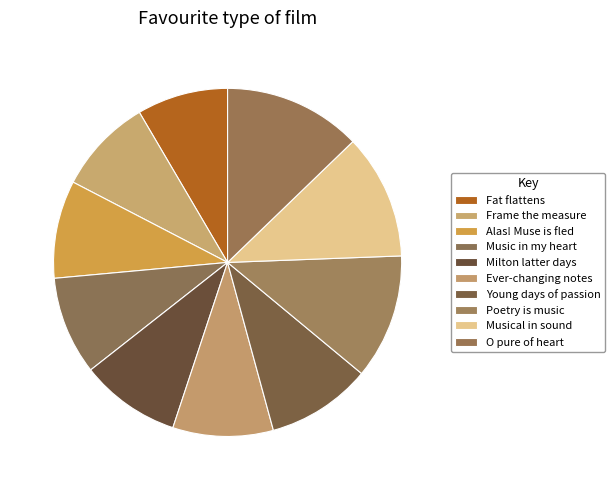

Is there a majority slice in this chart?

No